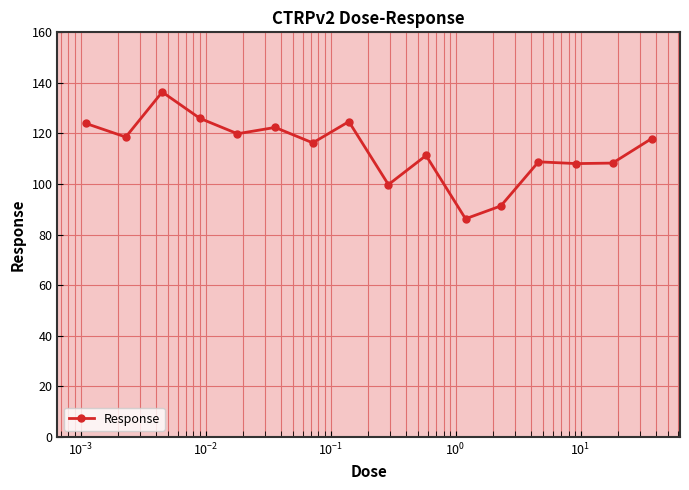

True or false: the data has more than 0 interior local peaks.

True